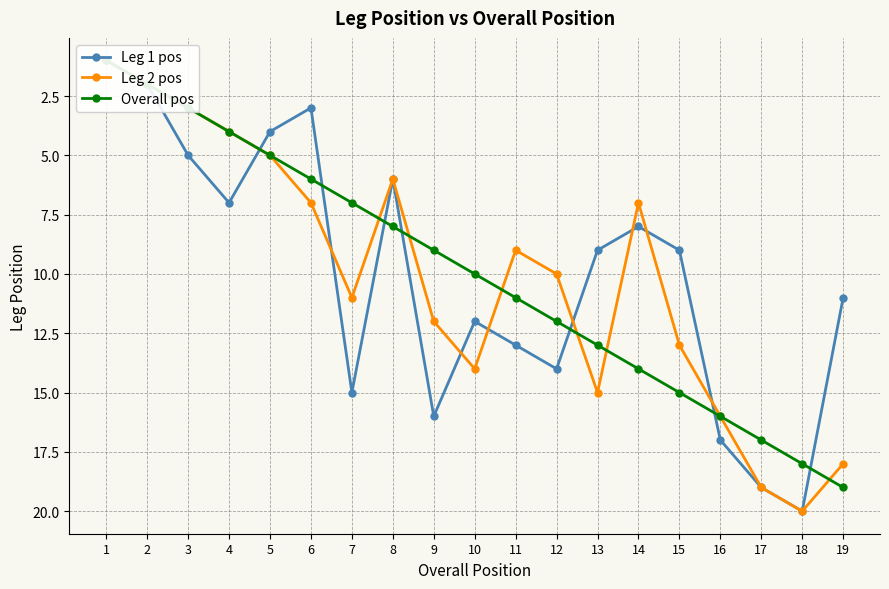

What are all the series names shown in the legend?

Leg 1 pos, Leg 2 pos, Overall pos